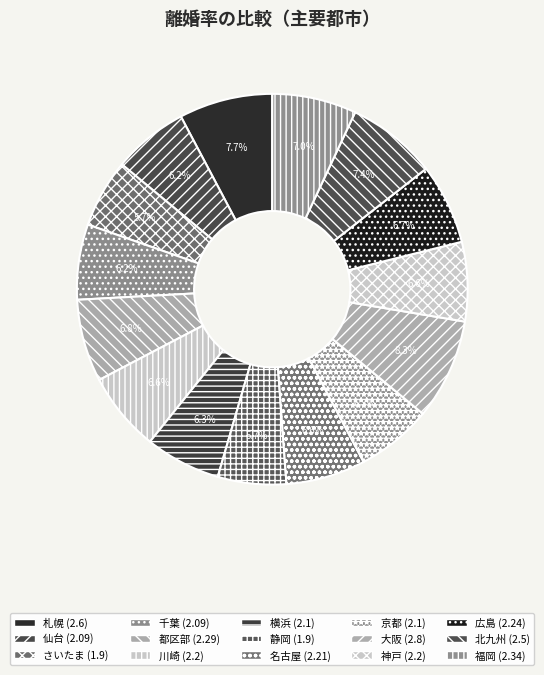

Which slice is the largest?

大阪